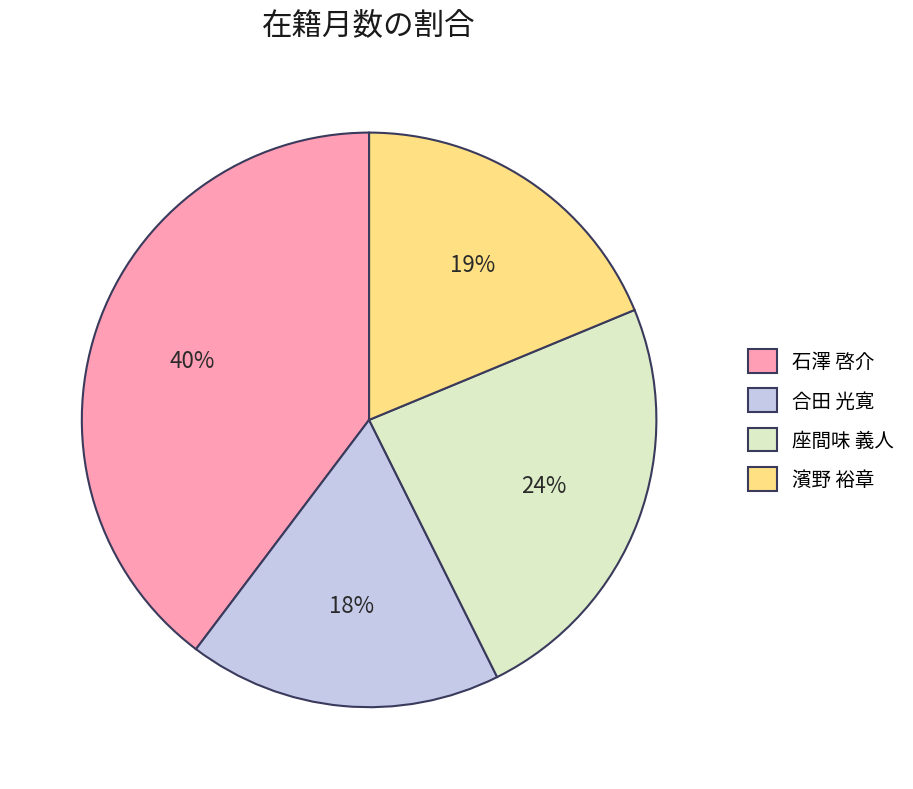

Count the number of slices in the pie.

4